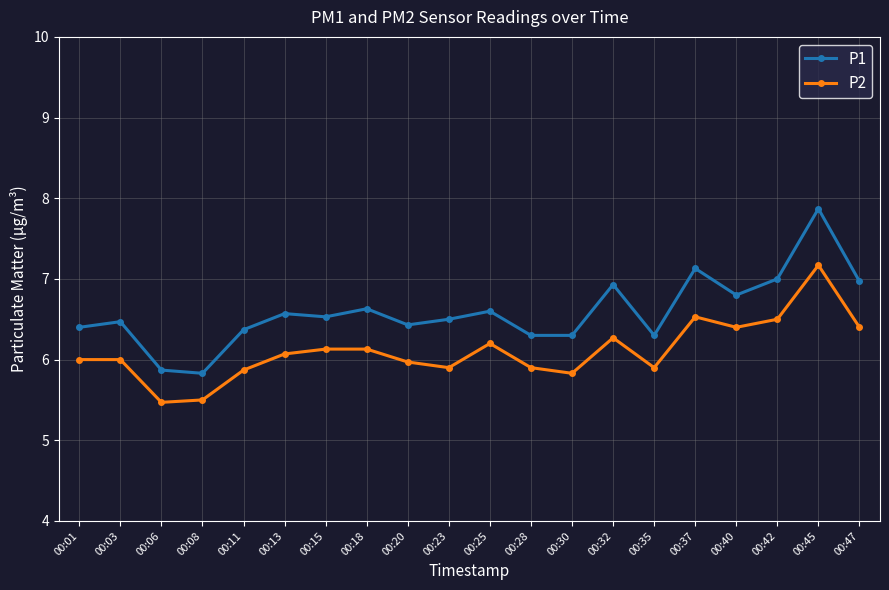

Which category has the highest value in the P2 series?

00:45